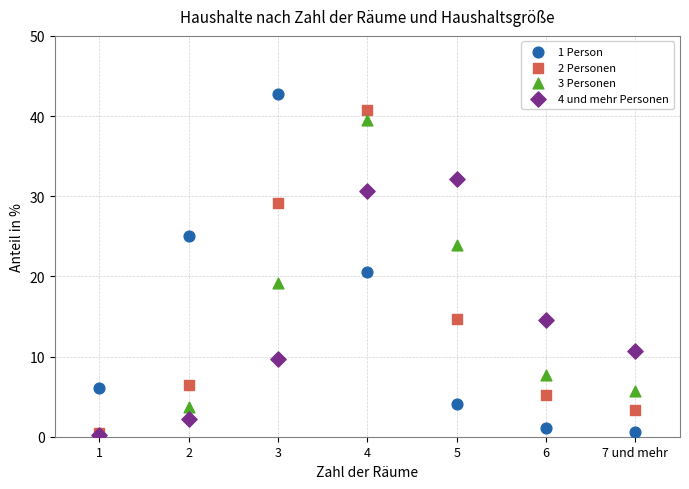

Which series contains the highest Y value?

1 Person